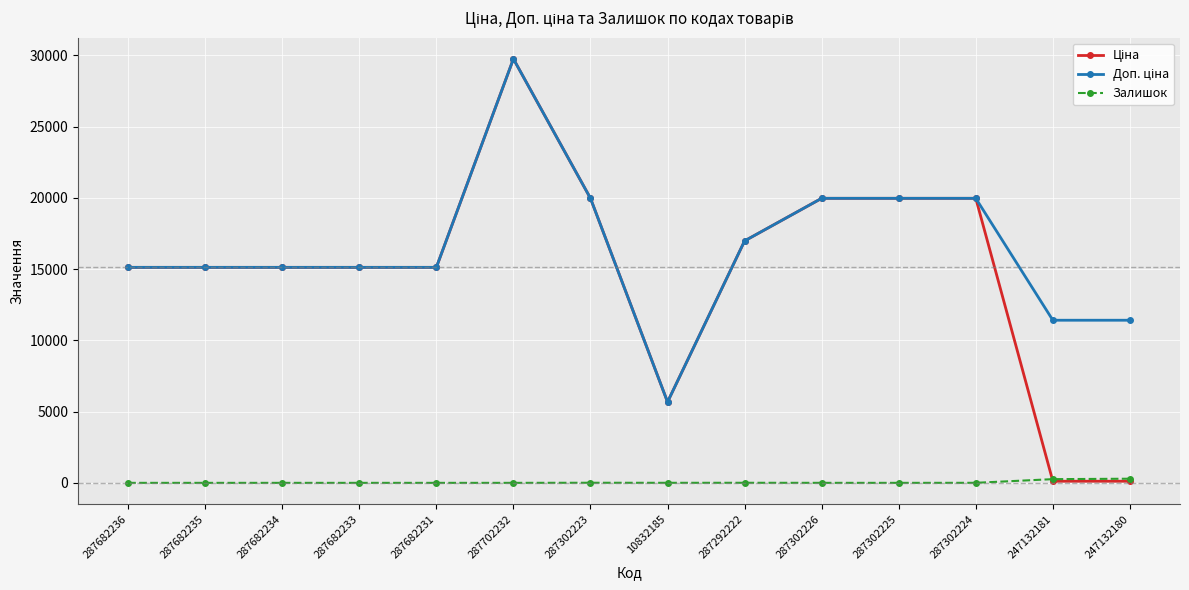

What is the difference between the highest and lowest values at 287682235?

15120.0